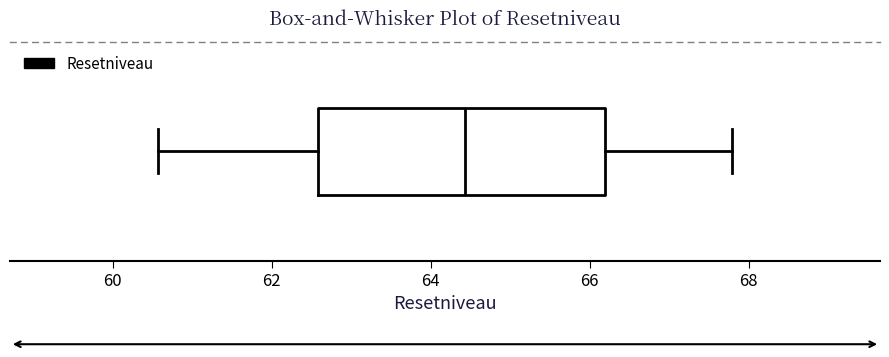

Where is the left edge of the box on the x-axis? The values are not printed on the chart, so give them approximately, as read against the axis.

62.6